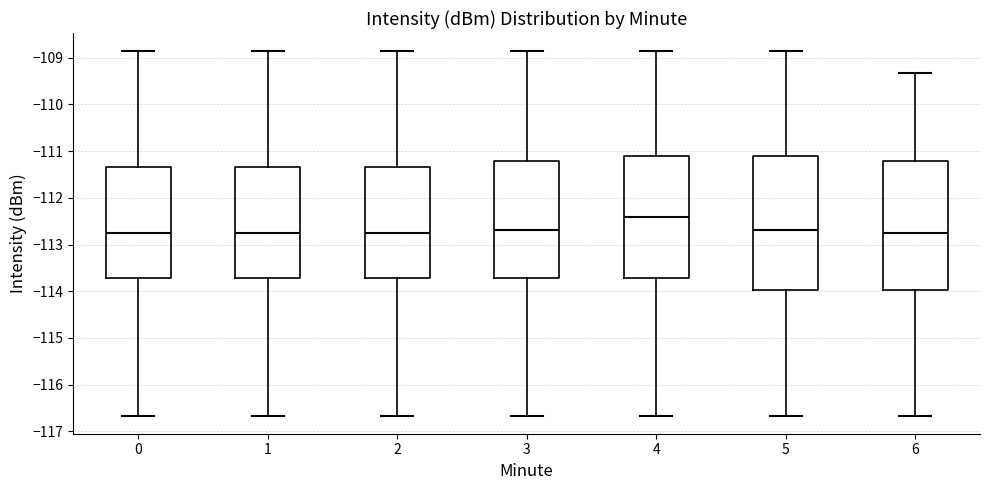

Reading left to right, read every box against the y-axis: the position of its median line, the range the box covers, and the ends of its whiskers. The values are not printed on the chart, so give them approximately, as read against the axis.

0: median -112.8, box -113.7 to -111.3, whiskers -116.7 to -108.9
1: median -112.8, box -113.7 to -111.3, whiskers -116.7 to -108.9
2: median -112.8, box -113.7 to -111.3, whiskers -116.7 to -108.9
3: median -112.7, box -113.7 to -111.2, whiskers -116.7 to -108.9
4: median -112.4, box -113.7 to -111.1, whiskers -116.7 to -108.9
5: median -112.7, box -114.0 to -111.1, whiskers -116.7 to -108.9
6: median -112.7, box -114.0 to -111.2, whiskers -116.7 to -109.3